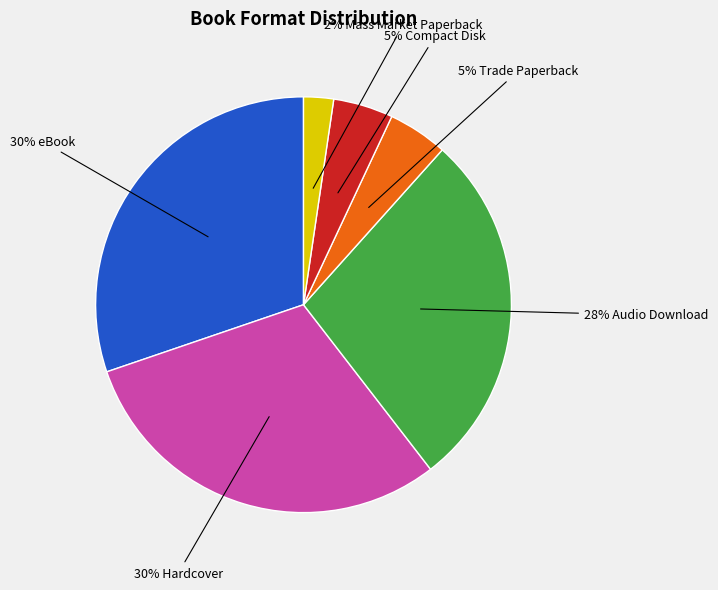

Is there a majority slice in this chart?

No